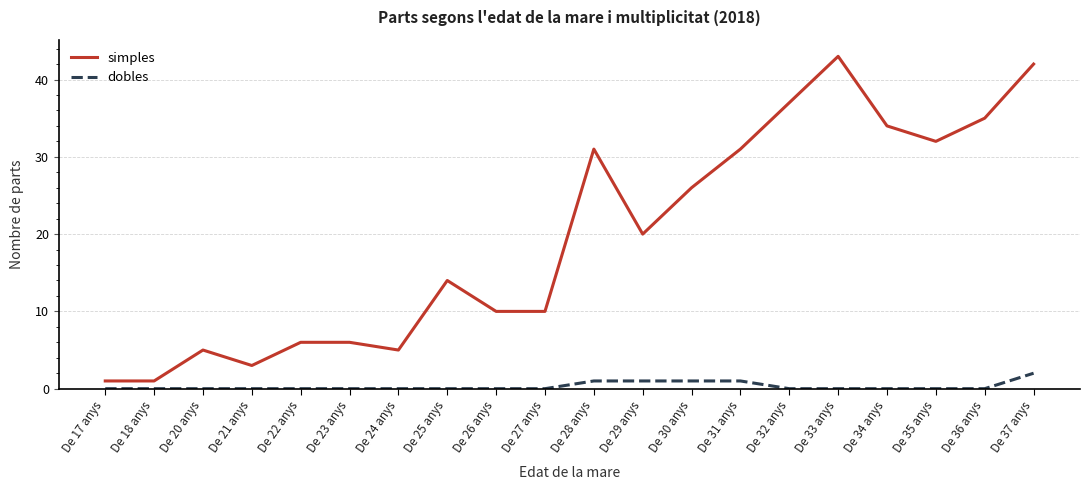

What is the difference between the second highest and minimum values in the simples series?

41